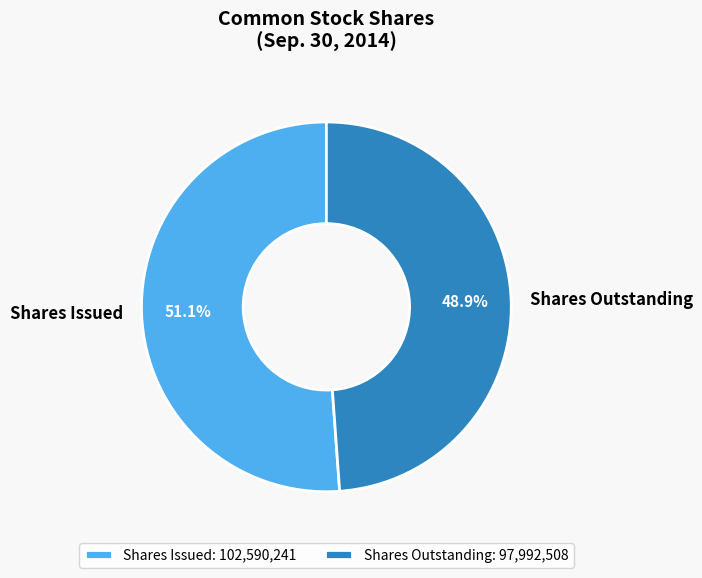

What percentage is the Shares Issued slice, to the nearest percent?

51%